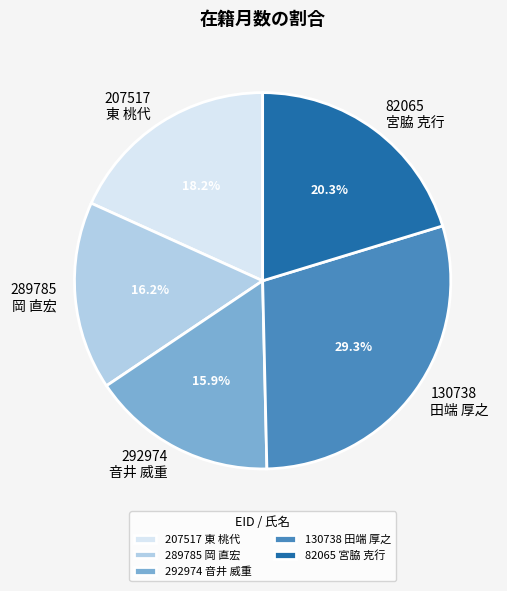

What is the largest slice in the pie chart?

130738 田端 厚之